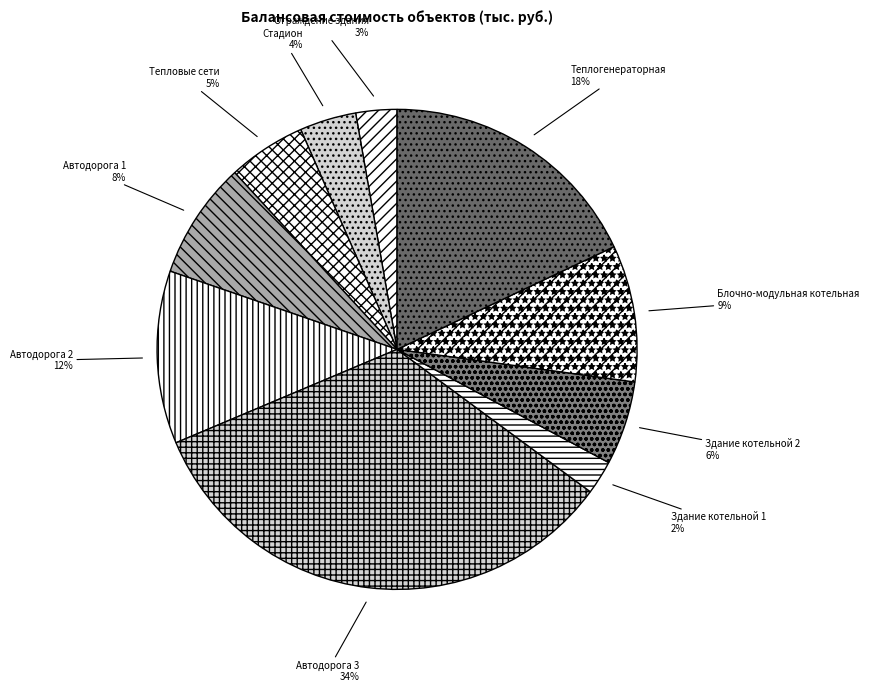

What is the ratio of the value at Здание котельной 1 to the value at Тепловые сети?

0.4